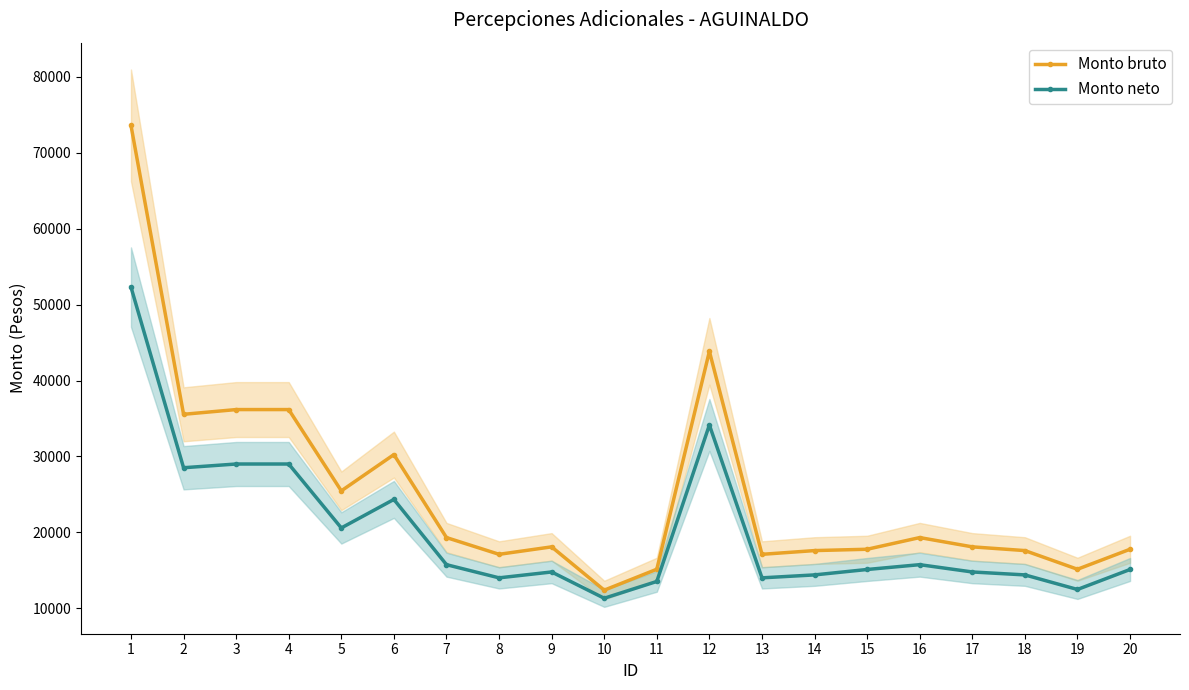

At which category is the sum across all series the highest?

1